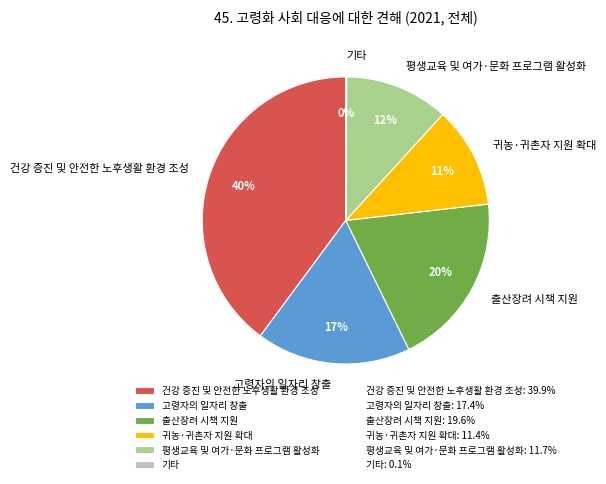

True or false: 건강 증진 및 안전한 노후생활 환경 조성 accounts for 40% of the total.

True